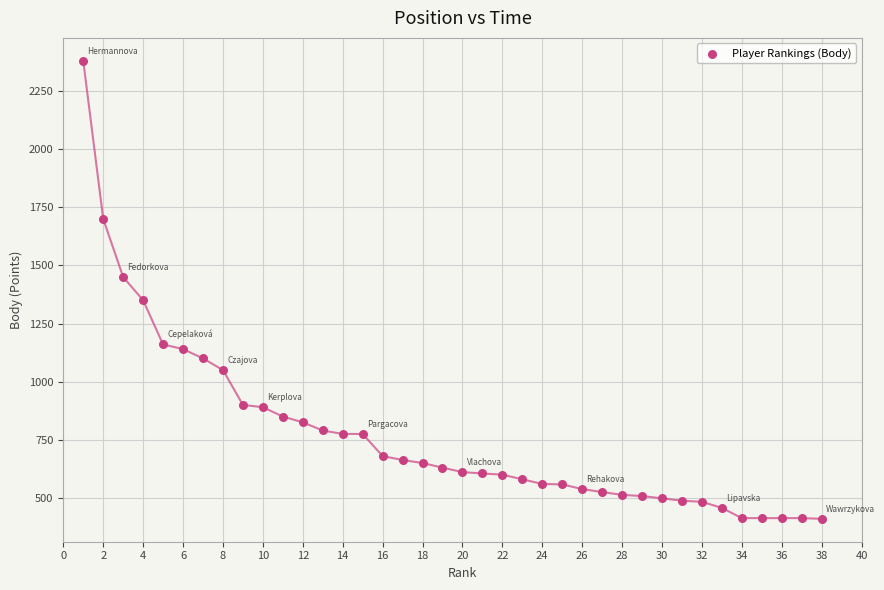

What is the range of Y values (max minus min)?

1970